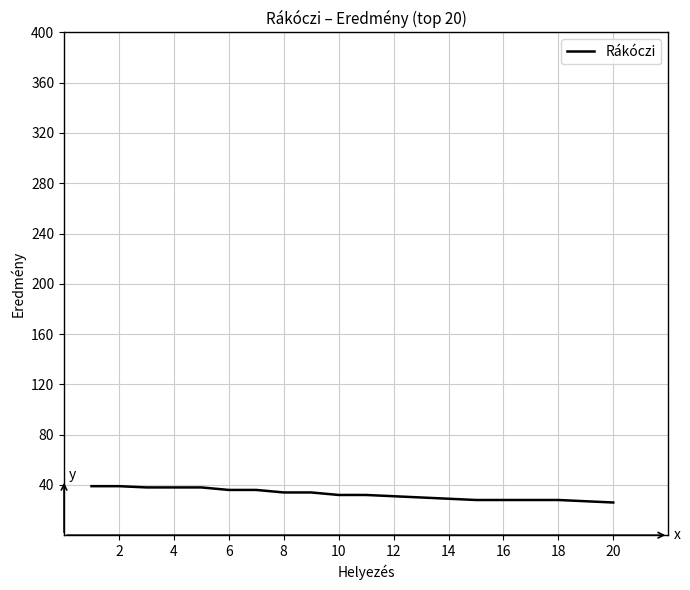

What is the average value?

33